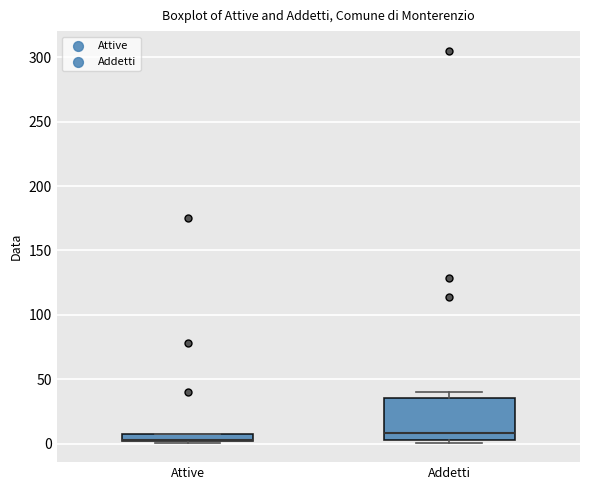

Where is the upper edge of the box for Attive on the y-axis? The values are not printed on the chart, so give them approximately, as read against the axis.

10